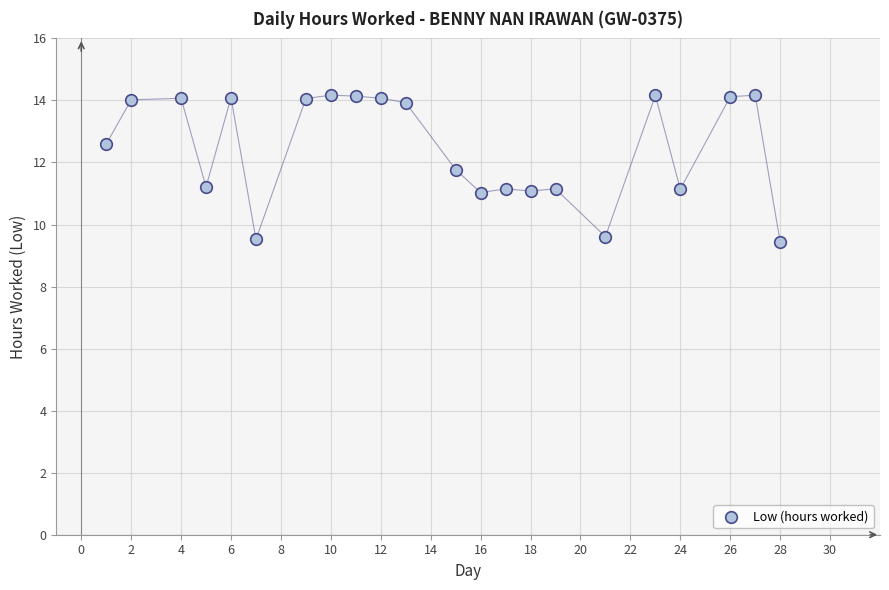

What is the range of X values (max minus min)?

27.0